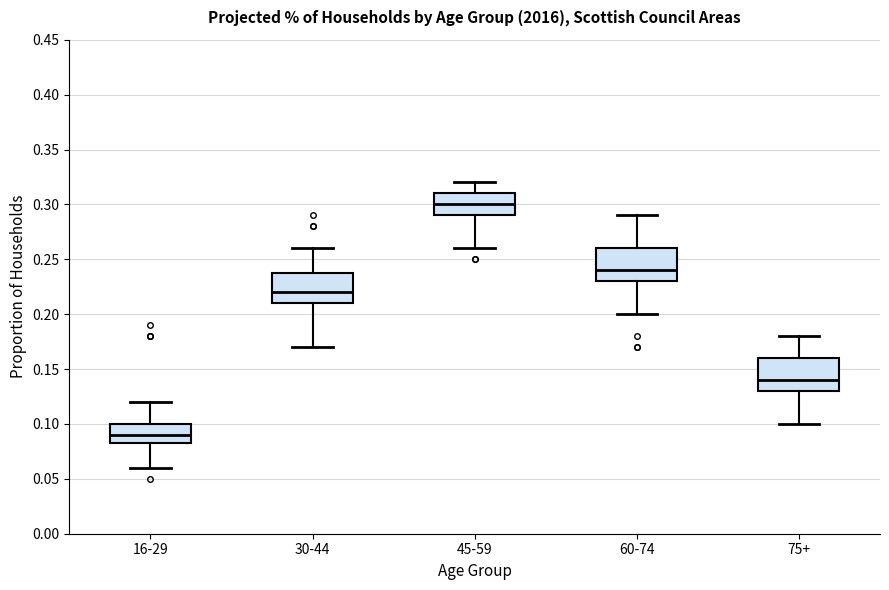

Reading left to right, transcribe this box plot: for each box, give where its median line is, the range the box spans, and where its two whiskers end, as read against the y-axis. The values are not printed on the chart, so give them approximately, as read against the axis.

16-29: median 0.090, box 0.085 to 0.100, whiskers 0.060 to 0.120
30-44: median 0.220, box 0.210 to 0.240, whiskers 0.170 to 0.260
45-59: median 0.300, box 0.290 to 0.310, whiskers 0.260 to 0.320
60-74: median 0.240, box 0.230 to 0.260, whiskers 0.200 to 0.290
75+: median 0.140, box 0.130 to 0.160, whiskers 0.100 to 0.180